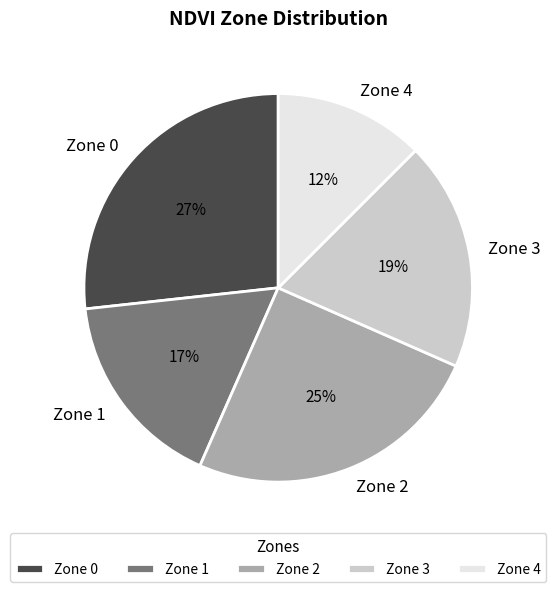

To the nearest percent, what portion does Zone 2 represent?

25%